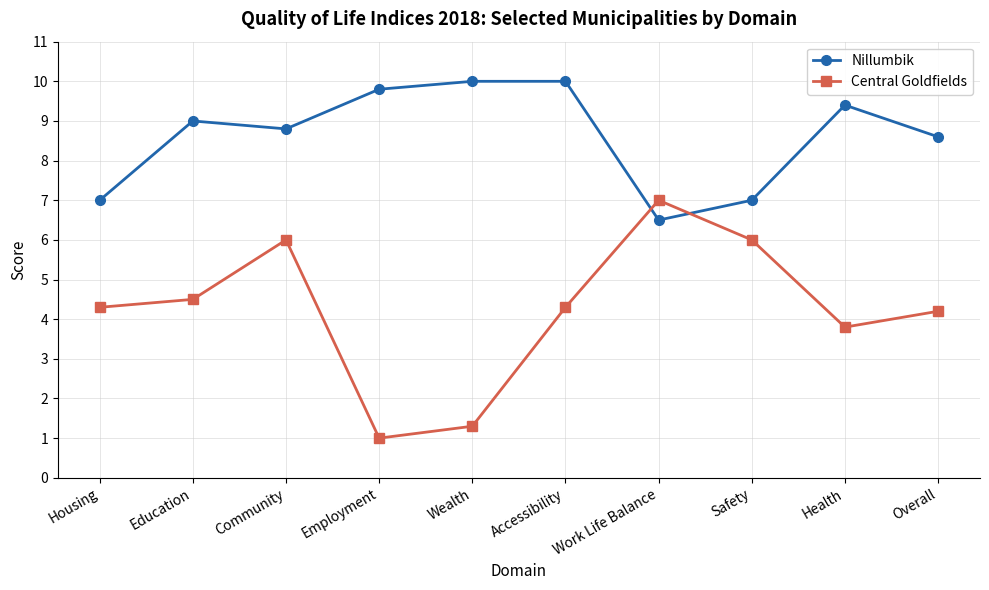

Read the Nillumbik value at Accessibility.

10.0